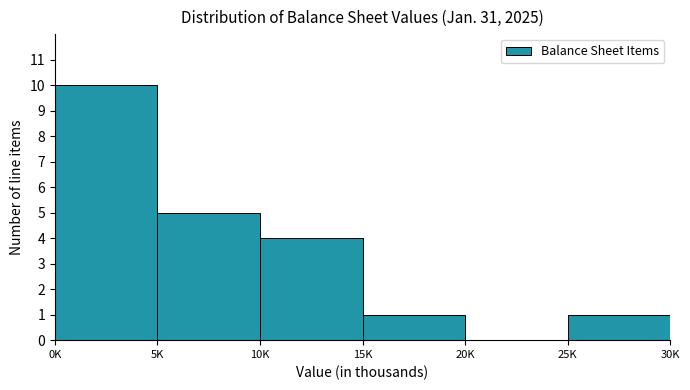

Reading left to right, list all the values displayed in this chart.

0K=10	5K=5	10K=4	15K=1	20K=0	25K=1